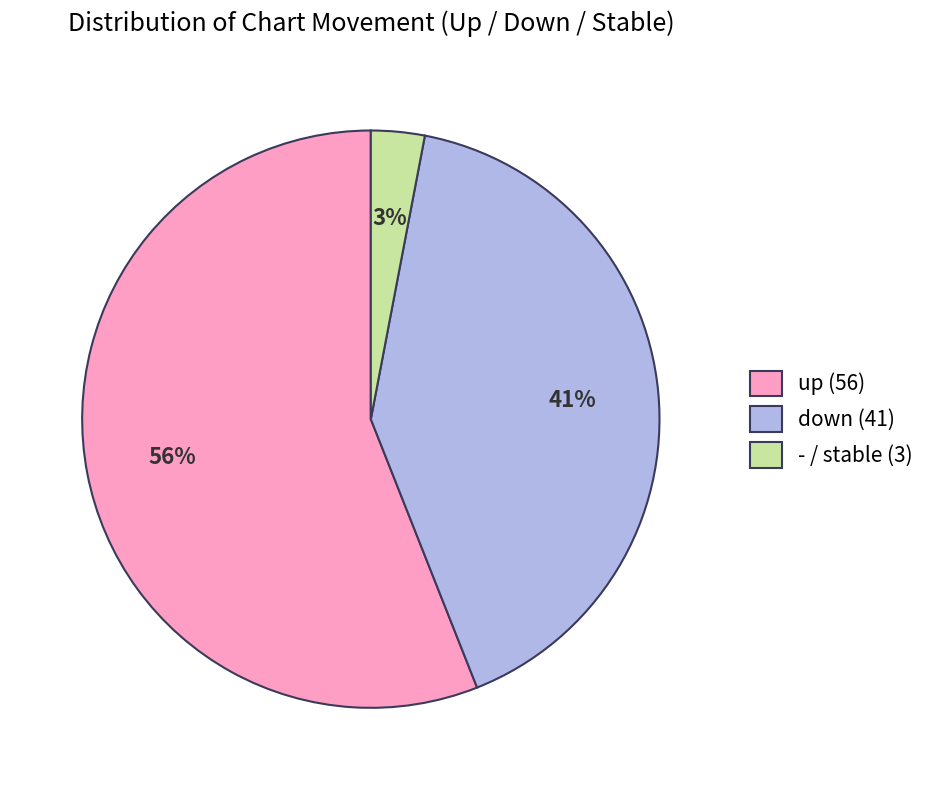

How many segments does this pie chart have?

3